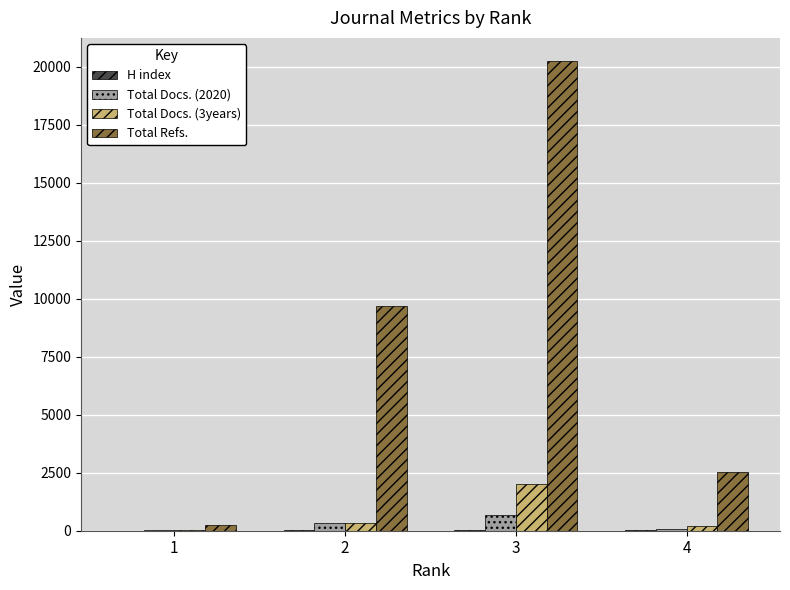

Between 2 and 4, which series saw the biggest shift?

Total Refs.